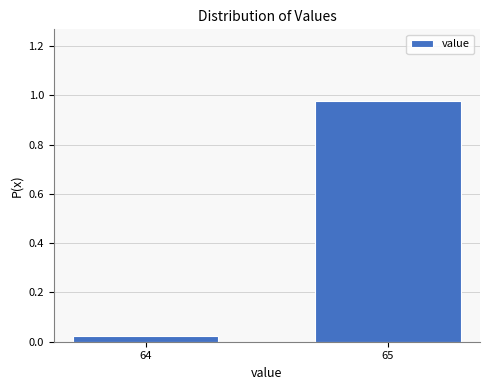

True or false: the data shows 0.5 at 65.

False